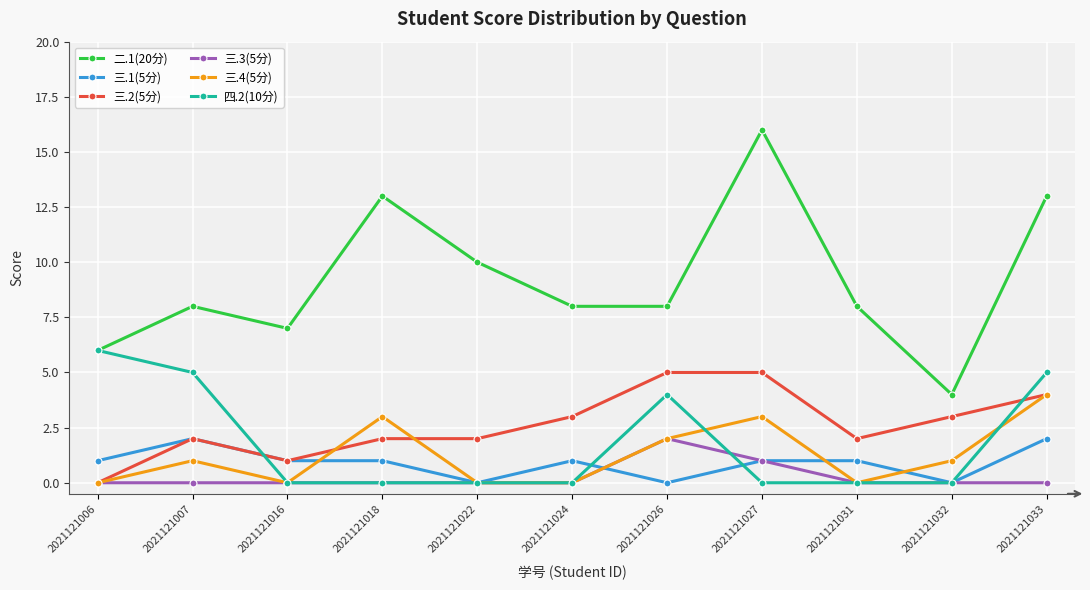

What is the total value across all series at 2021121033?

28